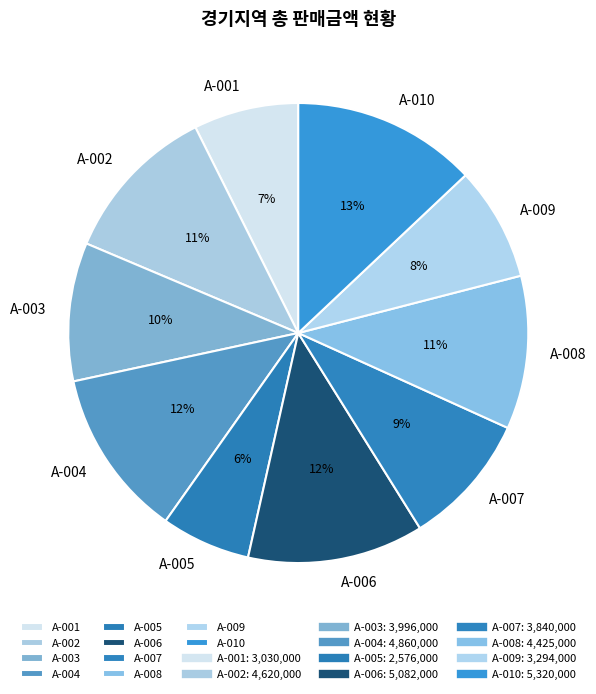

Which slice is the smallest?

A-005